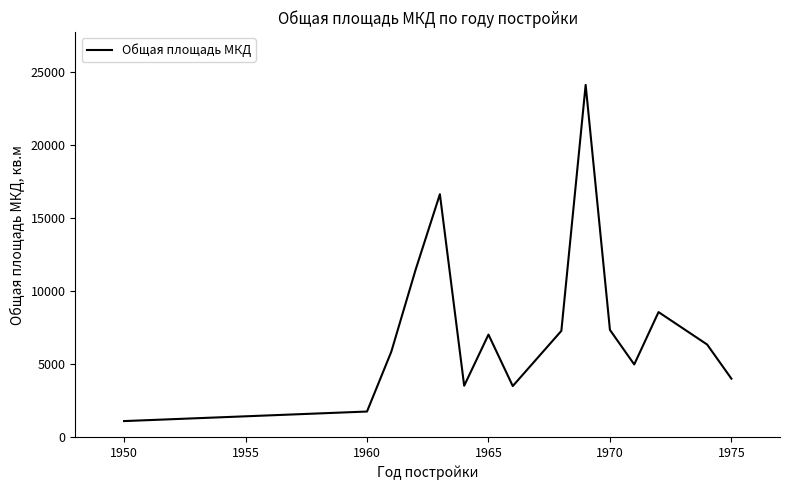

What is the maximum value shown in the chart?

24121.1